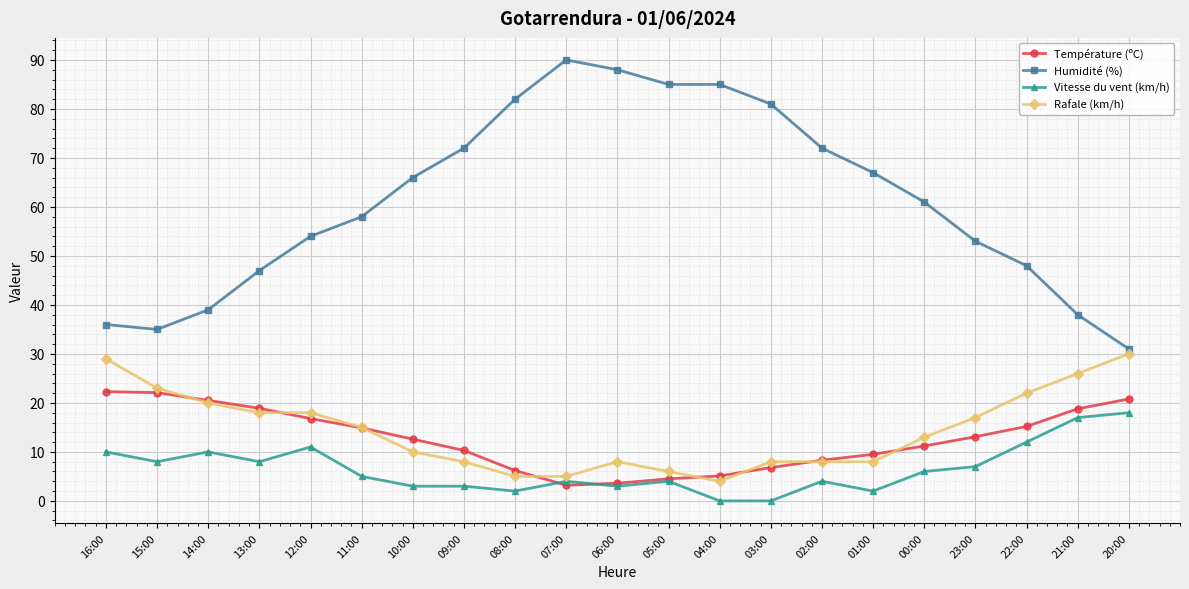

Which series has the largest range (max minus min)?

Humidité (%)